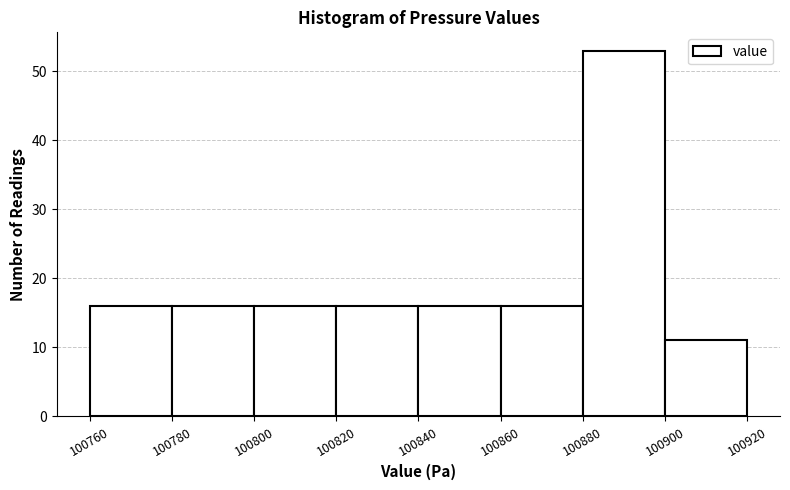

How tall is the bar that spans 100780 to 100800 on the x-axis? The values are not printed on the chart, so give them approximately, as read against the axis.

16